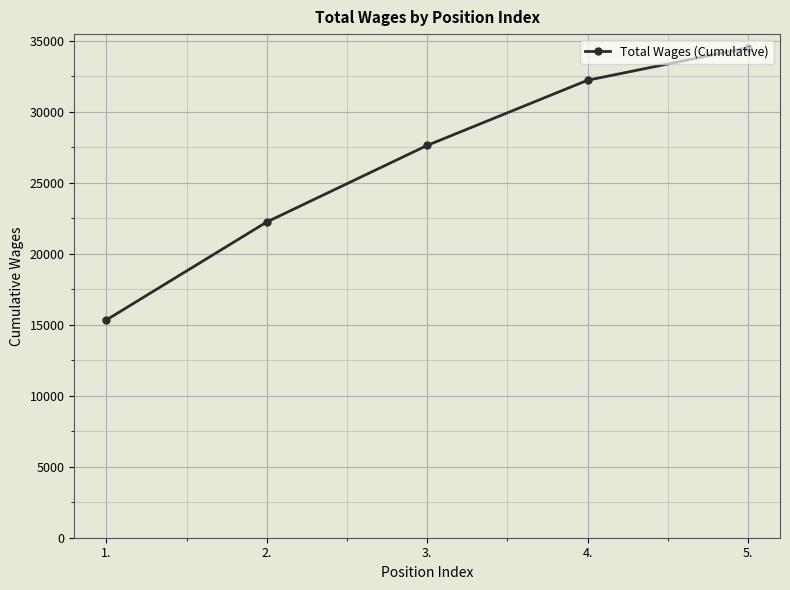

What is the label of the 1st point from the right?

5.